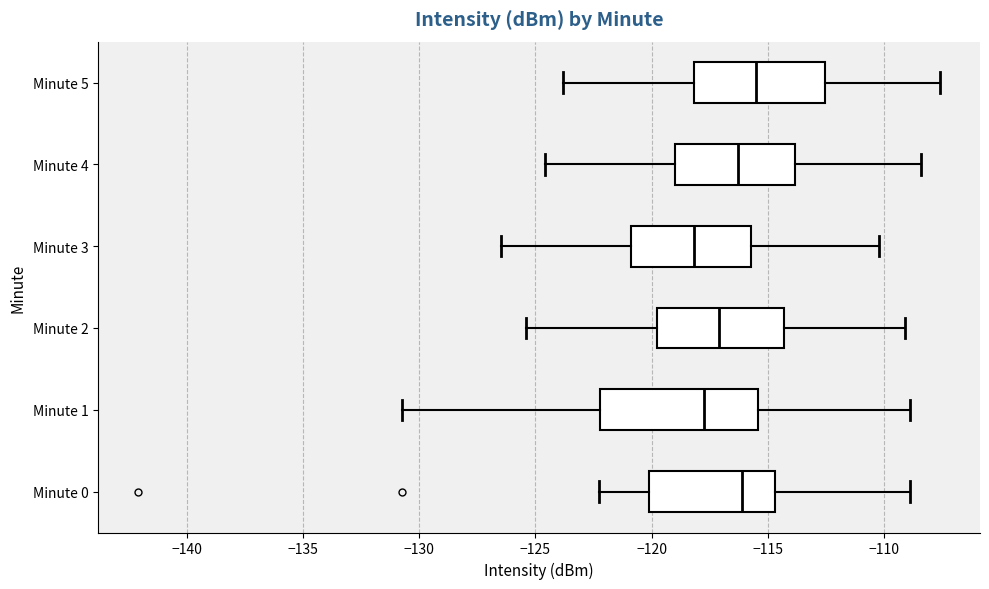

Reading bottom to top, transcribe this box plot: for each box, give where its median line is, the range the box spans, and where its two whiskers end, as read against the x-axis. The values are not printed on the chart, so give them approximately, as read against the axis.

Minute 0: median -116.0, box -120.0 to -114.5, whiskers -122.5 to -109.0
Minute 1: median -117.5, box -122.0 to -115.5, whiskers -130.5 to -109.0
Minute 2: median -117.0, box -120.0 to -114.5, whiskers -125.5 to -109.0
Minute 3: median -118.0, box -121.0 to -115.5, whiskers -126.5 to -110.0
Minute 4: median -116.5, box -119.0 to -114.0, whiskers -124.5 to -108.5
Minute 5: median -115.5, box -118.0 to -112.5, whiskers -124.0 to -107.5